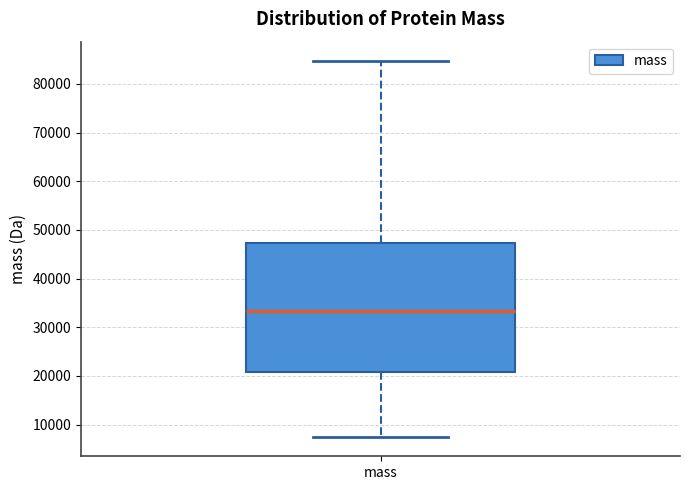

Where does the upper whisker of the box for mass end on the y-axis? The values are not printed on the chart, so give them approximately, as read against the axis.

85000